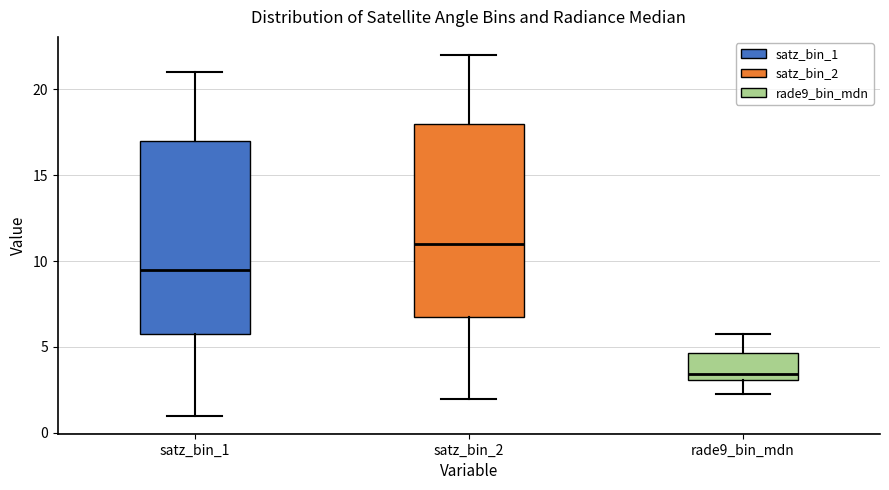

Which box's median line is the highest?

satz_bin_2